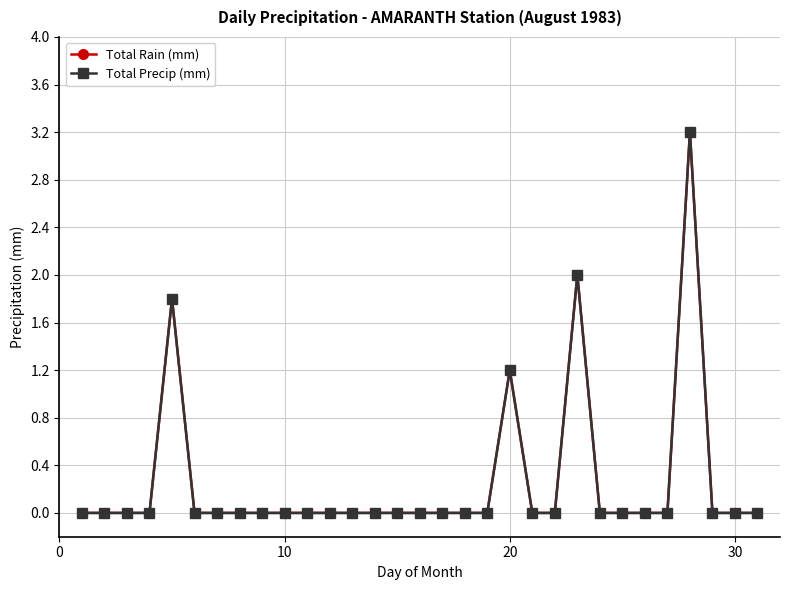

Does the chart have visible grid lines?

Yes